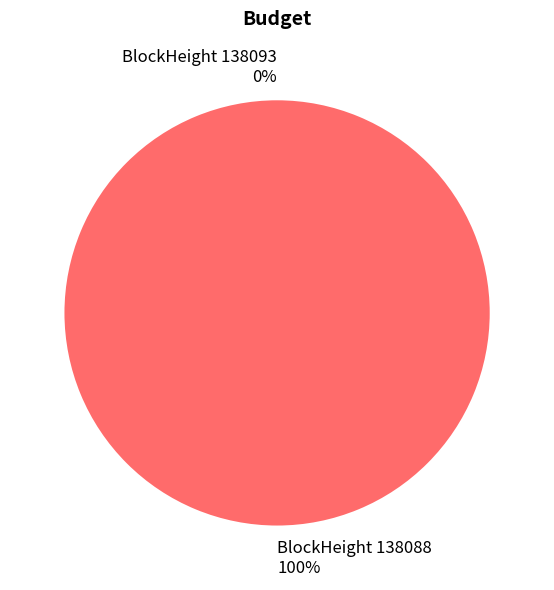

What is the change in value from 138093 to 138088?

+14155